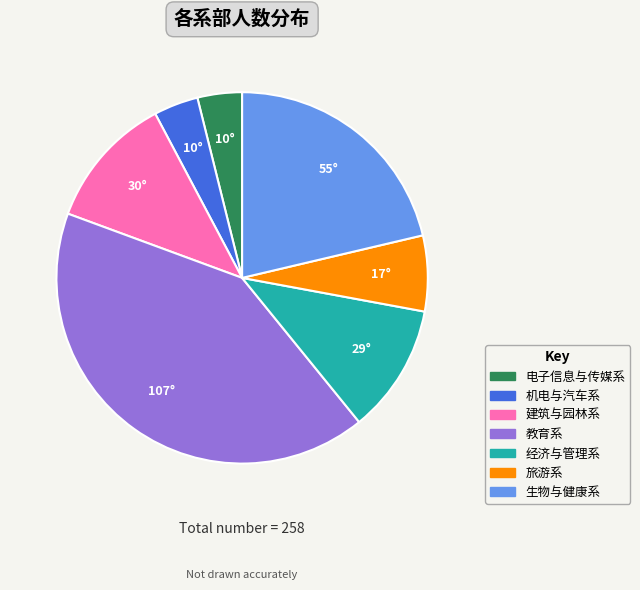

Which slice is the largest?

教育系